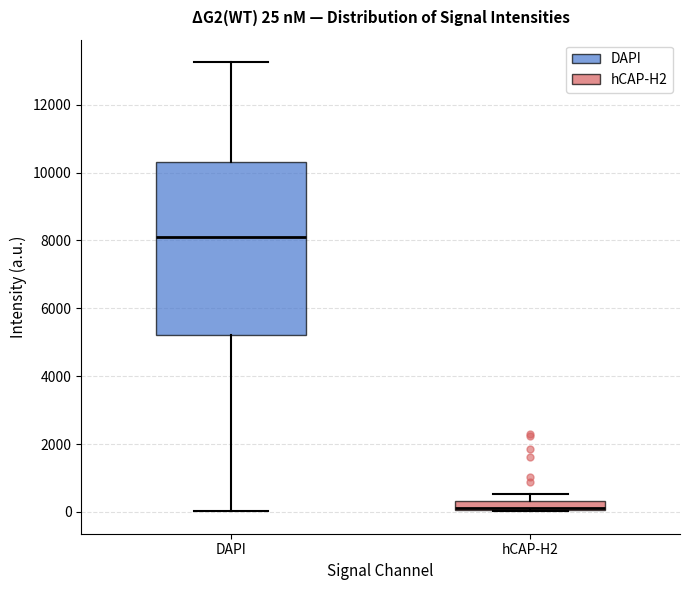

Which box is the tallest, from its lower edge to its upper edge?

DAPI